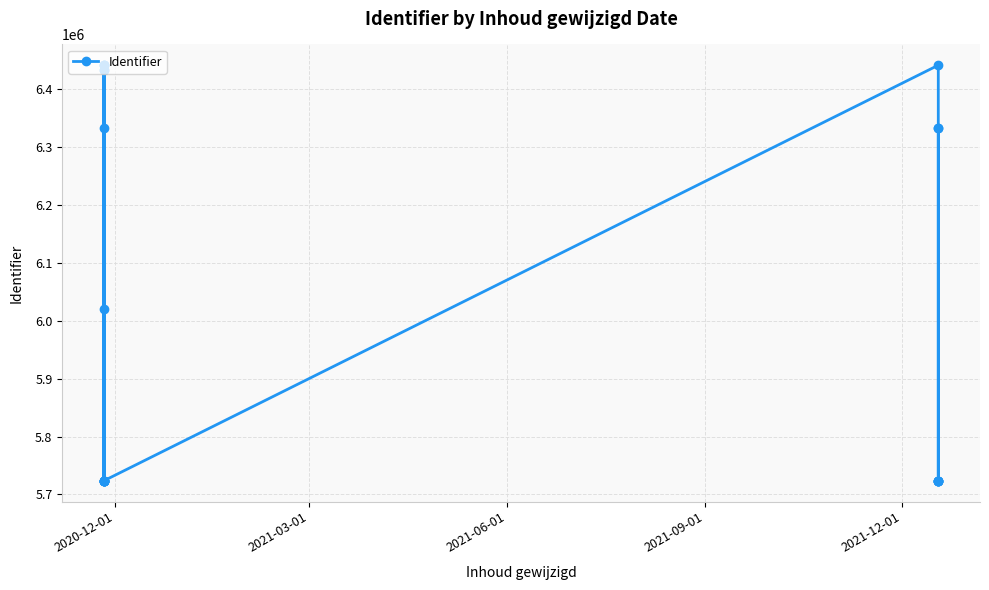

How many interior local peaks (higher than both neighbors) does the data have?

5